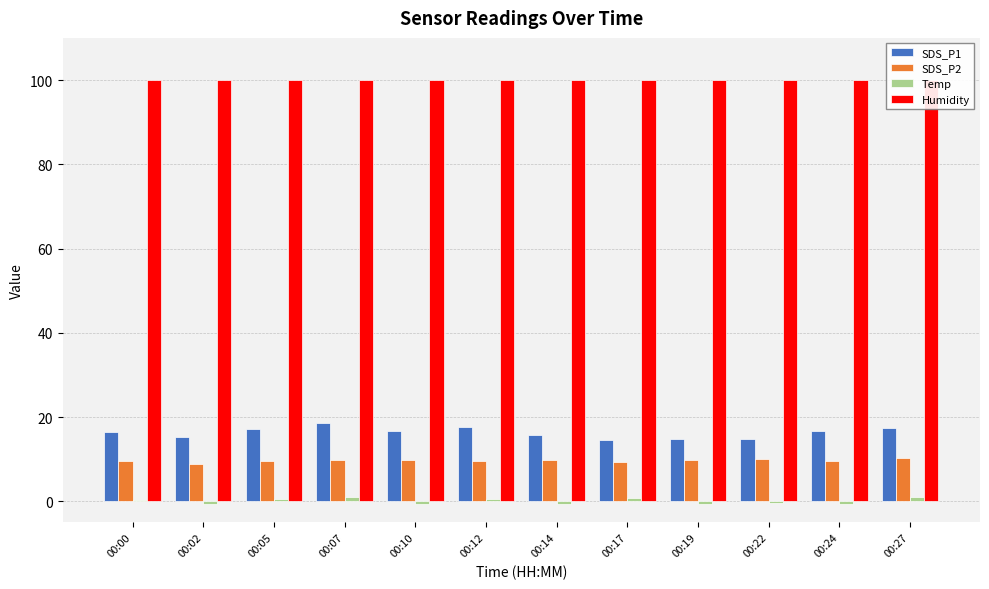

Reading left to right, extract all data points from this chart.

SDS_P1: 16.6	15.3	17.1	18.6	16.8	17.6	15.8	14.5	14.7	14.8	16.8	17.4
SDS_P2: 9.6	8.9	9.7	9.8	9.9	9.6	9.9	9.4	9.9	10.0	9.7	10.4
Temp: 0.3	-0.6	0.5	1.0	-0.6	0.5	-0.6	0.9	-0.6	-0.4	-0.6	1.0
Humidity: 99.9	99.9	99.9	99.9	99.9	99.9	99.9	99.9	99.9	99.9	99.9	99.9